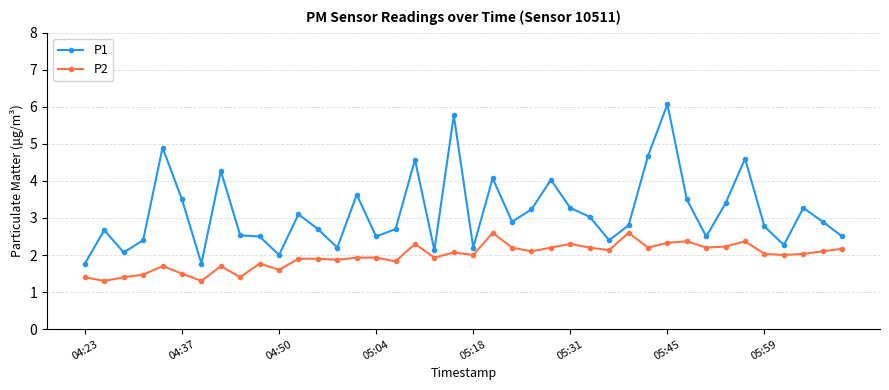

True or false: P2 and P1 cross at least once.

False